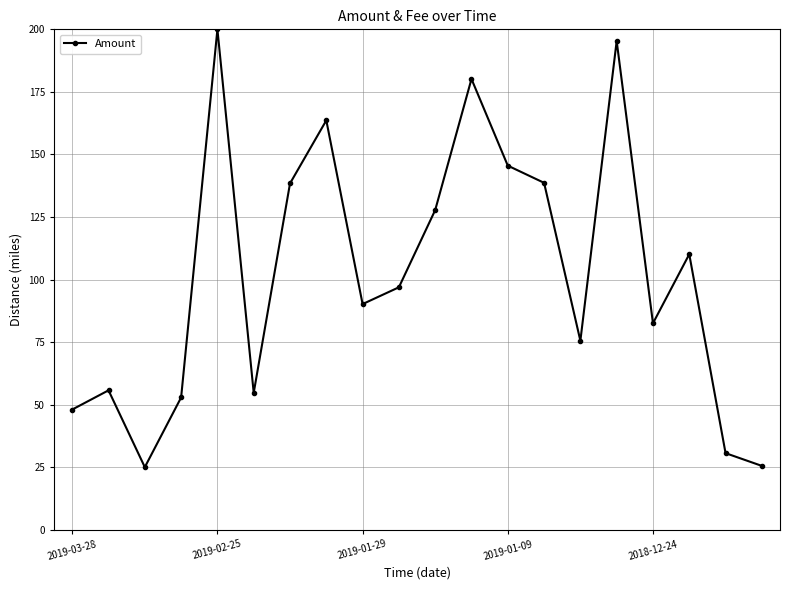

True or false: there are more than 1 points higher than both neighbors.

True